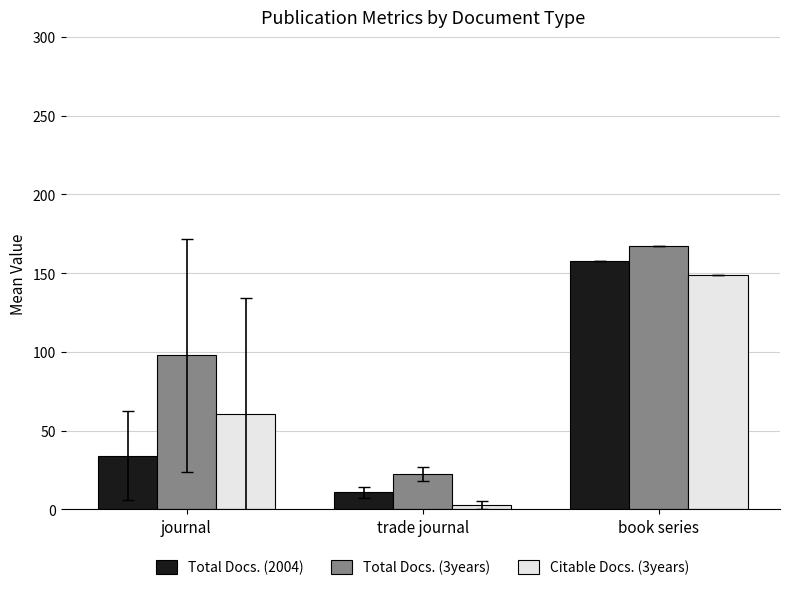

What is the difference between the Total Docs. (3years) values at book series and journal?

69.2